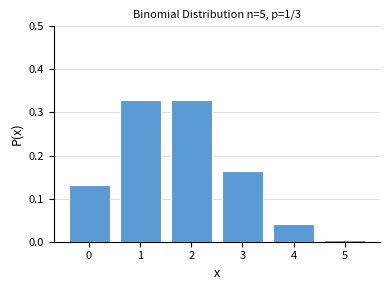

What is the change in value from 1 to 4?

-0.3